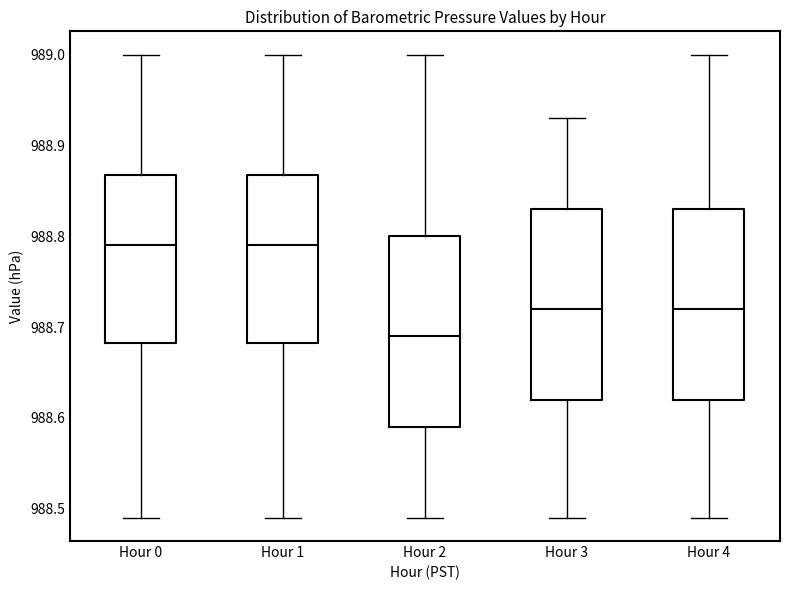

Reading left to right, read every box against the y-axis: the position of its median line, the range the box covers, and the ends of its whiskers. The values are not printed on the chart, so give them approximately, as read against the axis.

Hour 0: median 988.79, box 988.68 to 988.87, whiskers 988.49 to 989.00
Hour 1: median 988.79, box 988.68 to 988.87, whiskers 988.49 to 989.00
Hour 2: median 988.69, box 988.59 to 988.80, whiskers 988.49 to 989.00
Hour 3: median 988.72, box 988.62 to 988.83, whiskers 988.49 to 988.93
Hour 4: median 988.72, box 988.62 to 988.83, whiskers 988.49 to 989.00